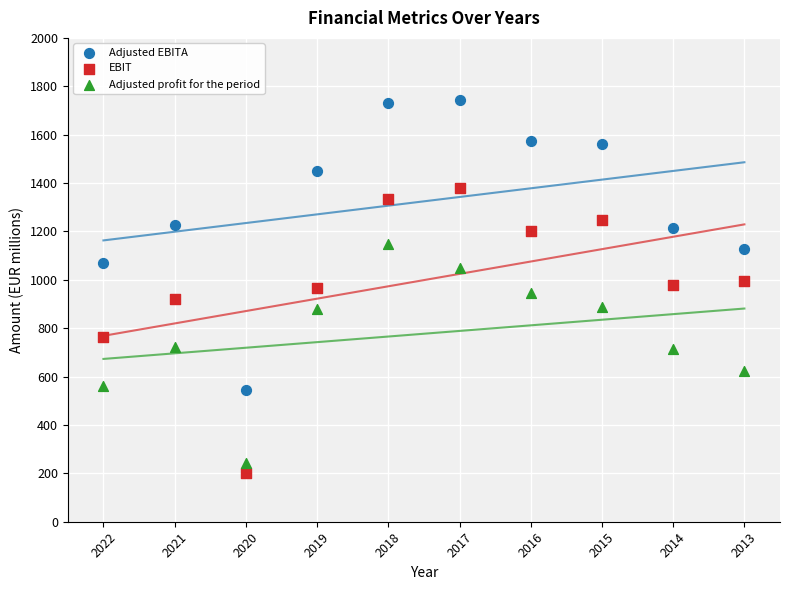

Which series has the largest Y range (max minus min)?

Adjusted EBITA